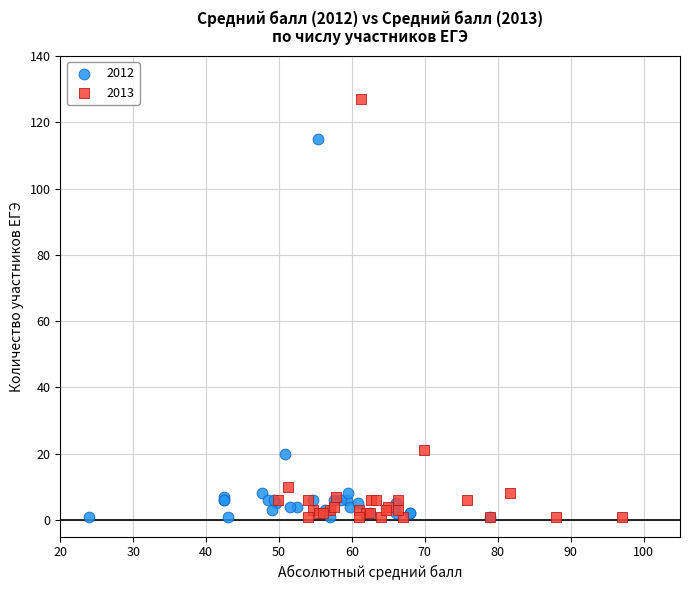

What are all the series names shown in the legend?

2012, 2013